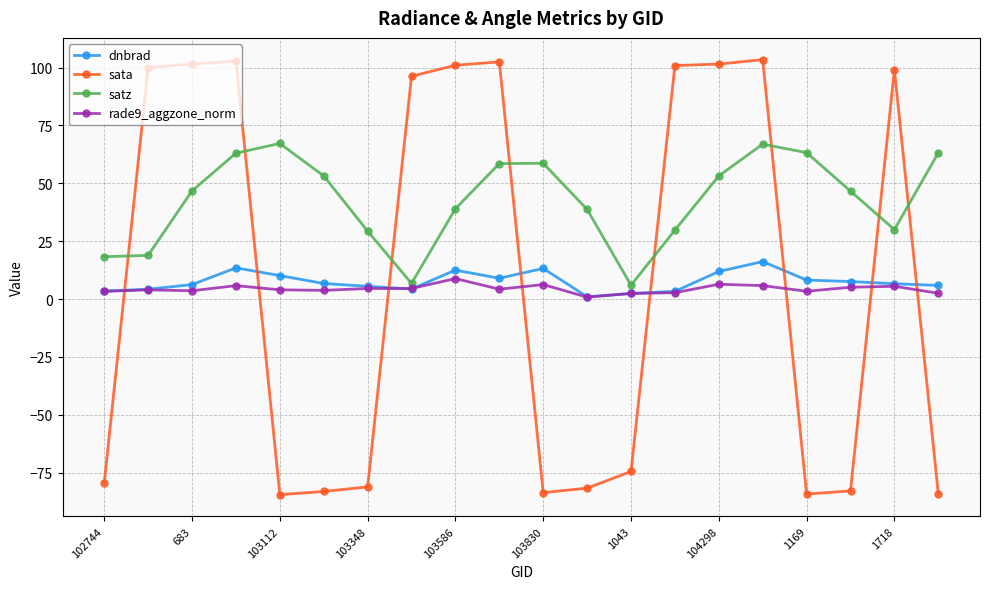

What is the value of the rade9_aggzone_norm point at the 4th from the left?

5.8